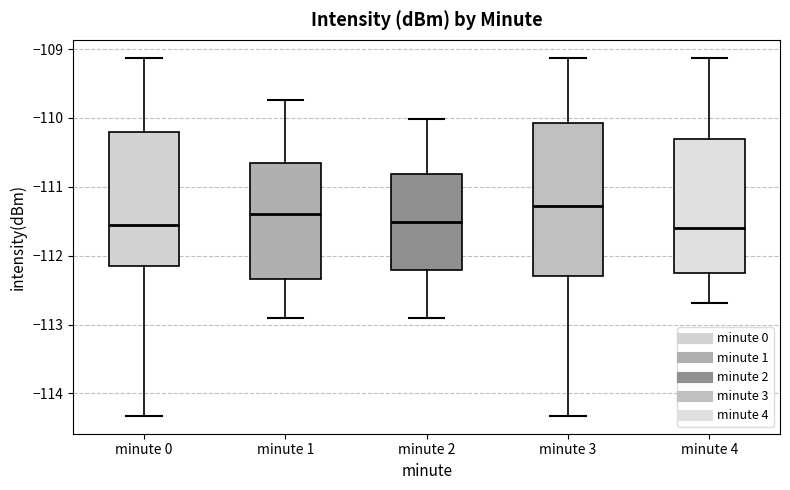

Reading left to right, read every box against the y-axis: the position of its median line, the range the box covers, and the ends of its whiskers. The values are not printed on the chart, so give them approximately, as read against the axis.

minute 0: median -111.6, box -112.1 to -110.2, whiskers -114.3 to -109.1
minute 1: median -111.4, box -112.3 to -110.7, whiskers -112.9 to -109.7
minute 2: median -111.5, box -112.2 to -110.8, whiskers -112.9 to -110.0
minute 3: median -111.3, box -112.3 to -110.1, whiskers -114.3 to -109.1
minute 4: median -111.6, box -112.2 to -110.3, whiskers -112.7 to -109.1